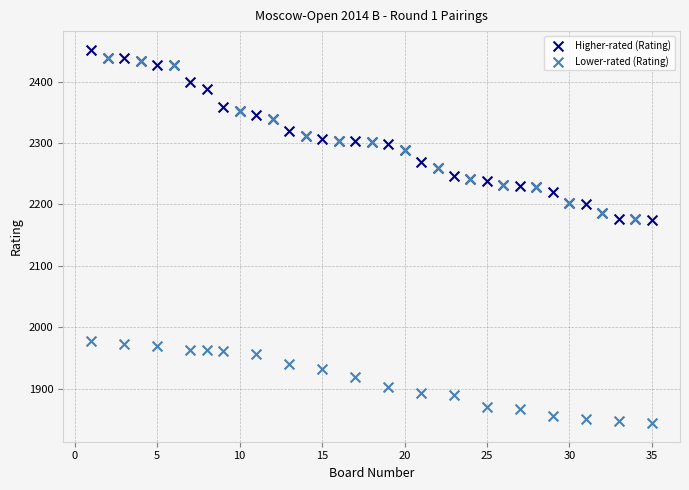

What are all the series names shown in the legend?

Higher-rated (Rating), Lower-rated (Rating)